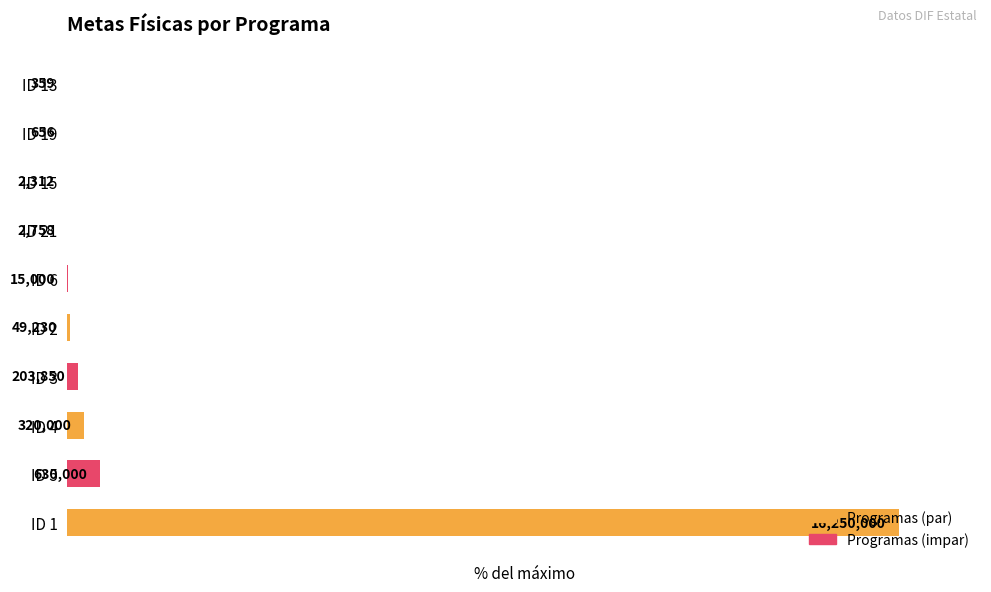

What is the average value?

10.8